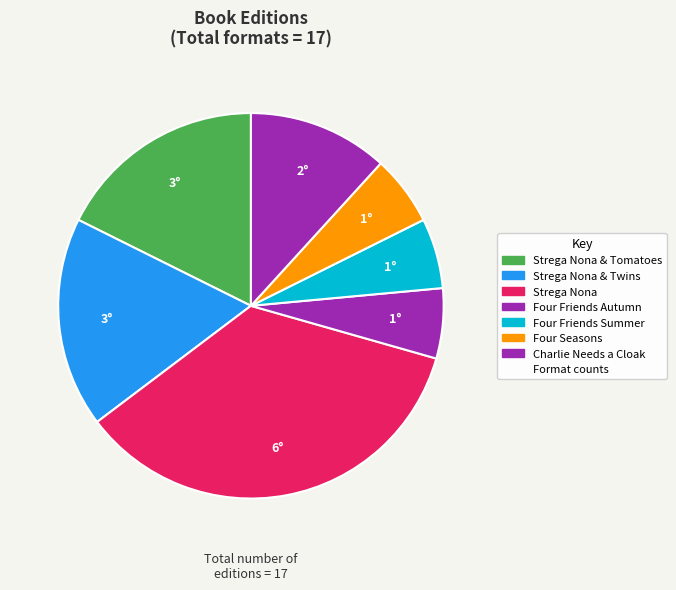

Which slice is the smallest?

Four Friends in Autumn